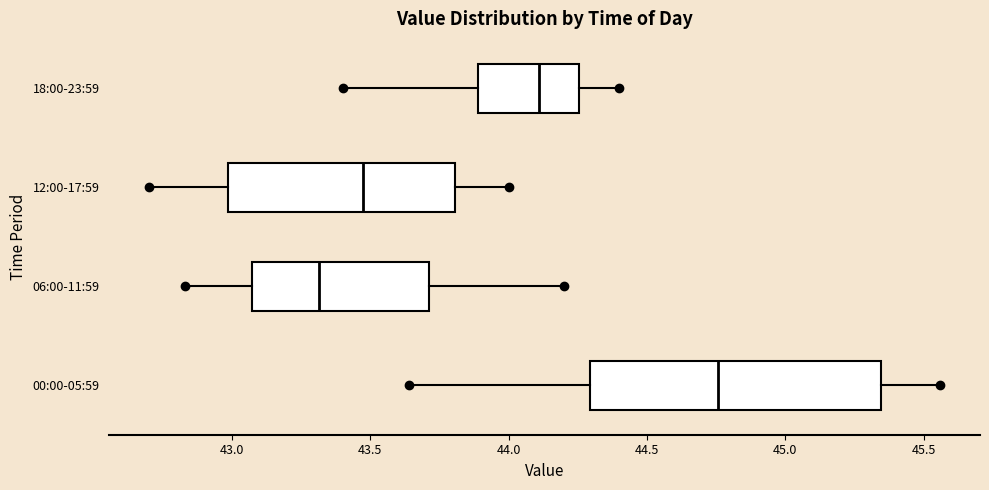

Which box's median line is the furthest to the left?

06:00-11:59